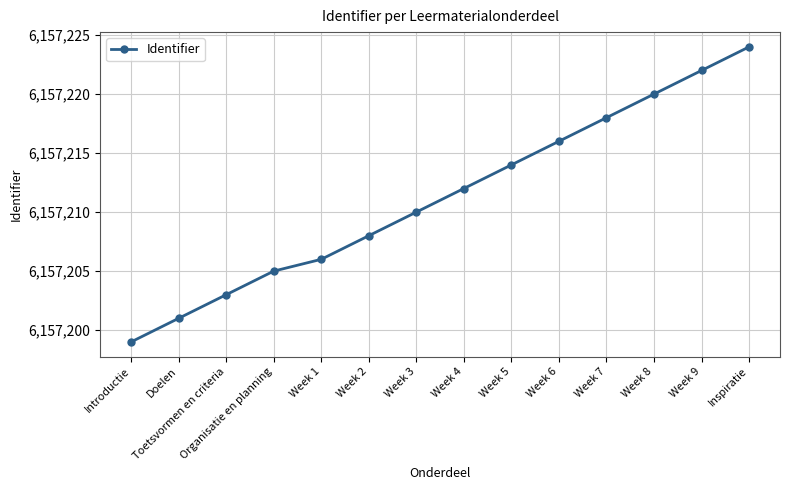

Reading left to right, what are all the values shown in this chart?

Introductie=6157199	Doelen=6157201	Toetsvormen en criteria=6157203	Organisatie en planning=6157205	Week 1=6157206	Week 2=6157208	Week 3=6157210	Week 4=6157212	Week 5=6157214	Week 6=6157216	Week 7=6157218	Week 8=6157220	Week 9=6157222	Inspiratie=6157224